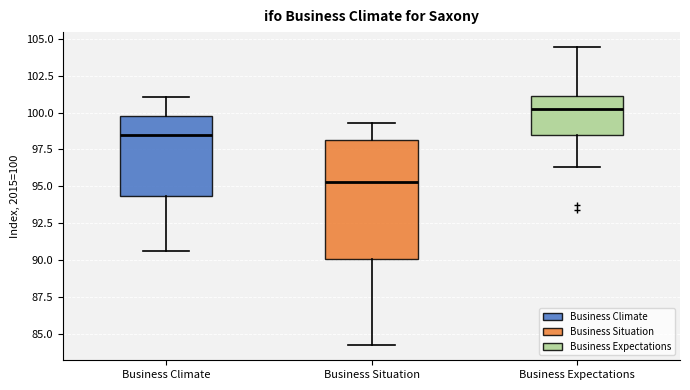

Comparing the boxes themselves (not the whiskers), which one is the tallest?

Business Situation